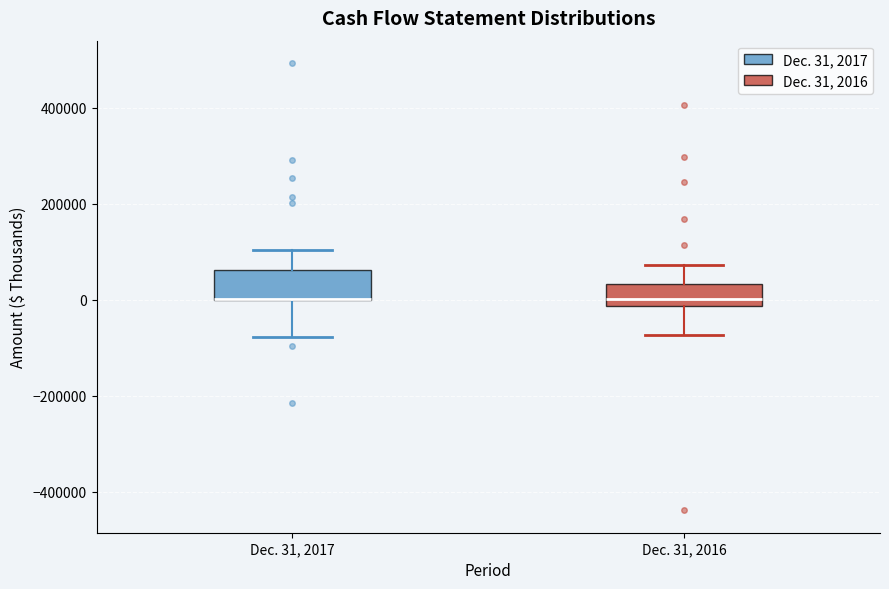

Reading left to right, read every box against the y-axis: the position of its median line, the range the box covers, and the ends of its whiskers. The values are not printed on the chart, so give them approximately, as read against the axis.

Dec. 31, 2017: median 0 (drawn on the box's lower edge), box 0 to 60000, whiskers -80000 to 100000
Dec. 31, 2016: median 0, box -20000 to 40000, whiskers -80000 to 80000